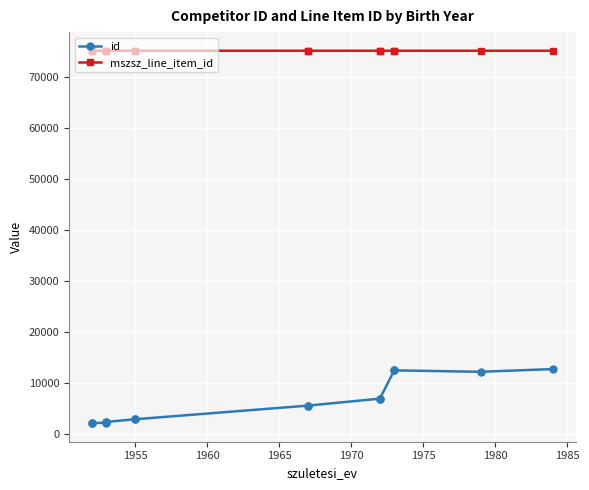

True or false: id and mszsz_line_item_id intersect in this chart.

False